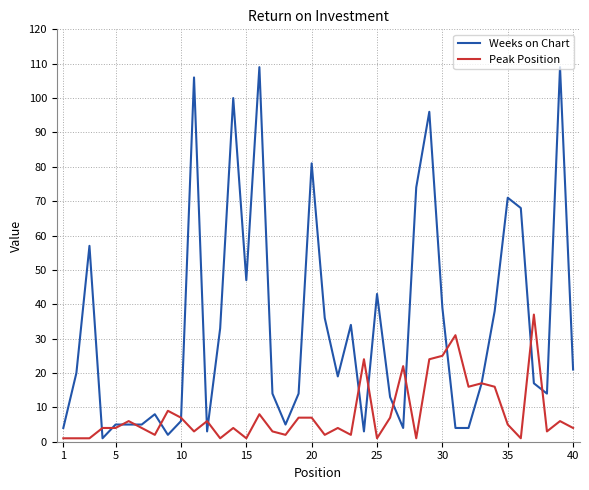

Rank the series by their maximum value, from highest to lowest.

Weeks on Chart, Peak Position